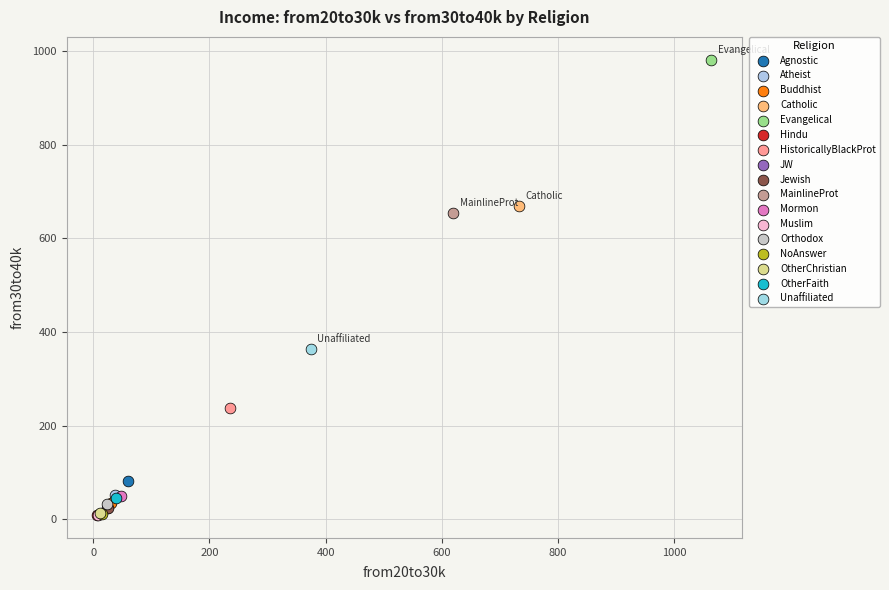

What are all the series names shown in the legend?

Agnostic, Atheist, Buddhist, Catholic, Evangelical, Hindu, HistoricallyBlackProt, JW, Jewish, MainlineProt, Mormon, Muslim, Orthodox, NoAnswer, OtherChristian, OtherFaith, Unaffiliated